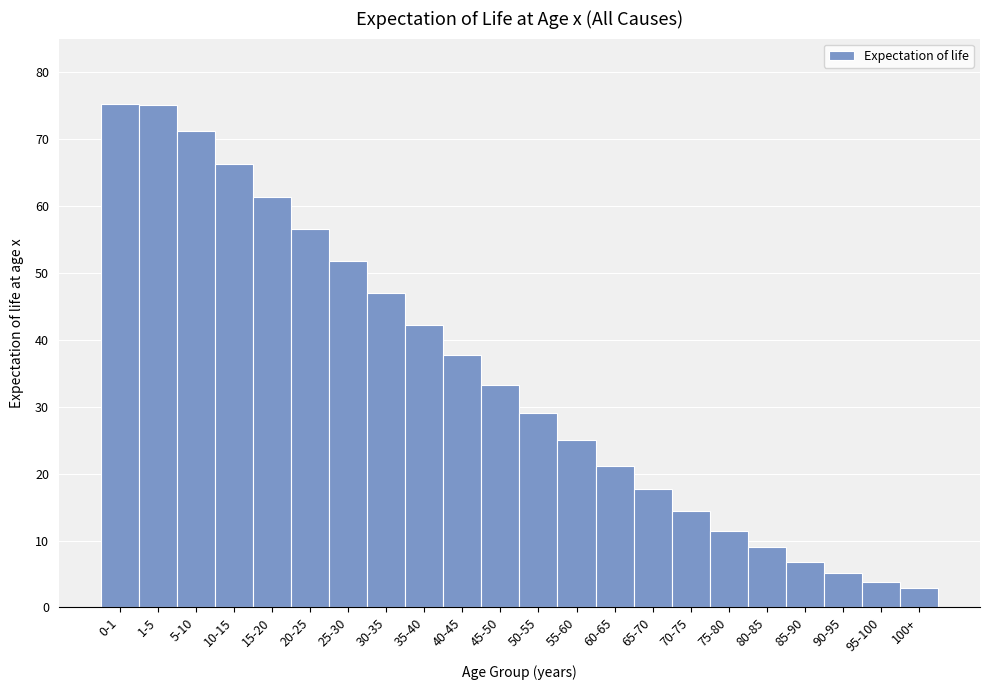

What is the label of the 8th bar from the left?

30-35